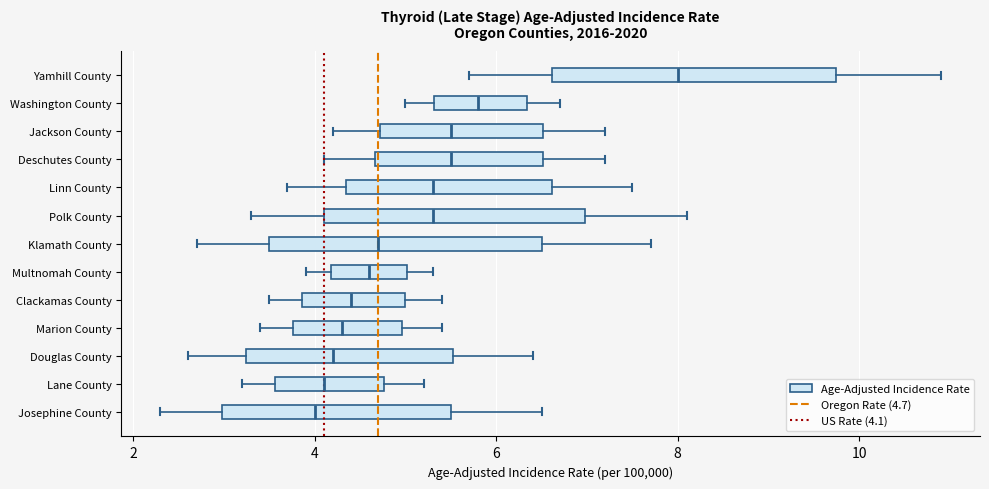

Reading bottom to top, read every box against the x-axis: the position of its median line, the range the box covers, and the ends of its whiskers. The values are not printed on the chart, so give them approximately, as read against the axis.

Josephine County: median 4.0, box 3.0 to 5.6, whiskers 2.4 to 6.6
Lane County: median 4.2, box 3.6 to 4.8, whiskers 3.2 to 5.2
Douglas County: median 4.2, box 3.2 to 5.6, whiskers 2.6 to 6.4
Marion County: median 4.4, box 3.8 to 5.0, whiskers 3.4 to 5.4
Clackamas County: median 4.4, box 3.8 to 5.0, whiskers 3.6 to 5.4
Multnomah County: median 4.6, box 4.2 to 5.0, whiskers 4.0 to 5.4
Klamath County: median 4.8, box 3.6 to 6.6, whiskers 2.8 to 7.8
Polk County: median 5.4, box 4.2 to 7.0, whiskers 3.4 to 8.2
Linn County: median 5.4, box 4.4 to 6.6, whiskers 3.8 to 7.6
Deschutes County: median 5.6, box 4.6 to 6.6, whiskers 4.2 to 7.2
Jackson County: median 5.6, box 4.8 to 6.6, whiskers 4.2 to 7.2
Washington County: median 5.8, box 5.4 to 6.4, whiskers 5.0 to 6.8
Yamhill County: median 8.0, box 6.6 to 9.8, whiskers 5.8 to 11.0